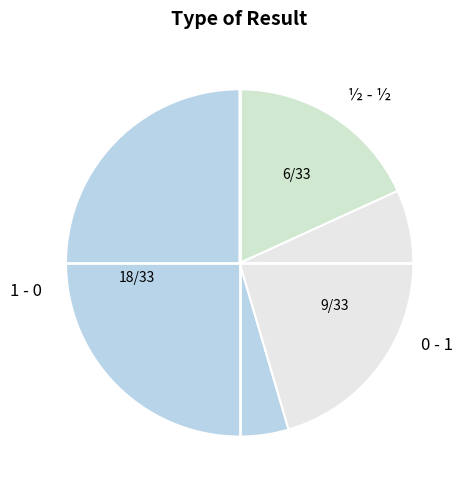

Approximately how many times larger is the value at ½ - ½ compared to 0 - 1?

0.7